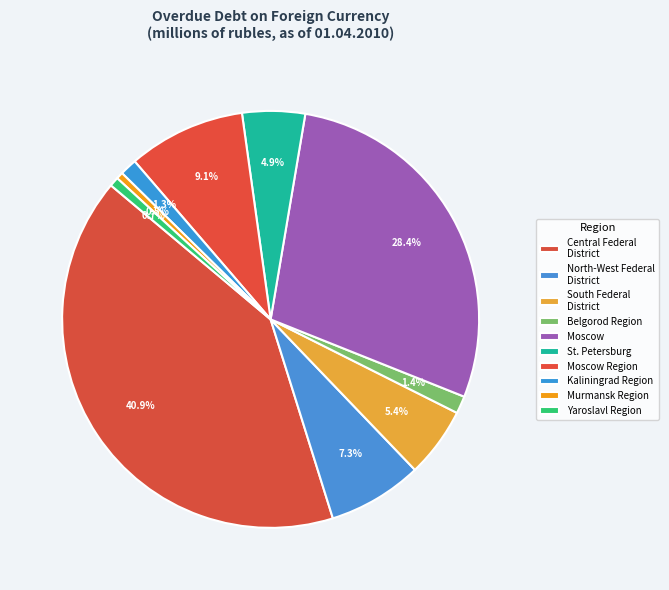

What is the largest slice in the pie chart?

CENTRAL FEDERAL DISTRICT